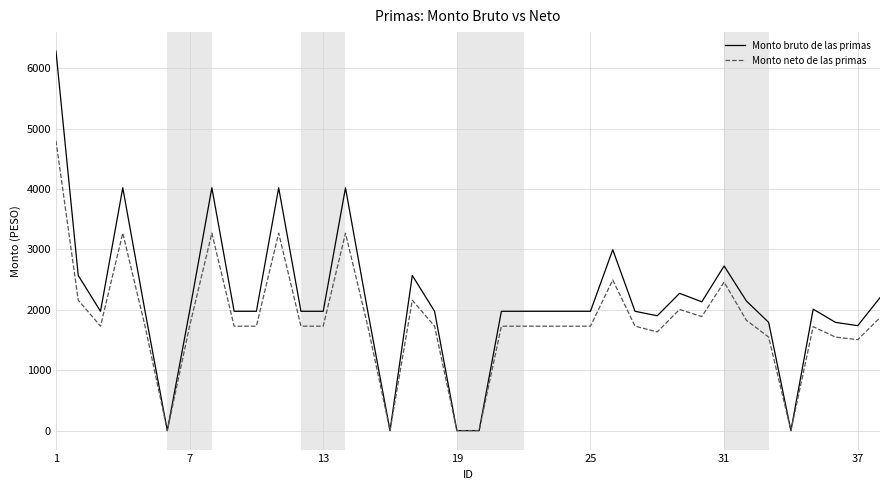

Which series has the widest spread of values?

Monto bruto de las primas